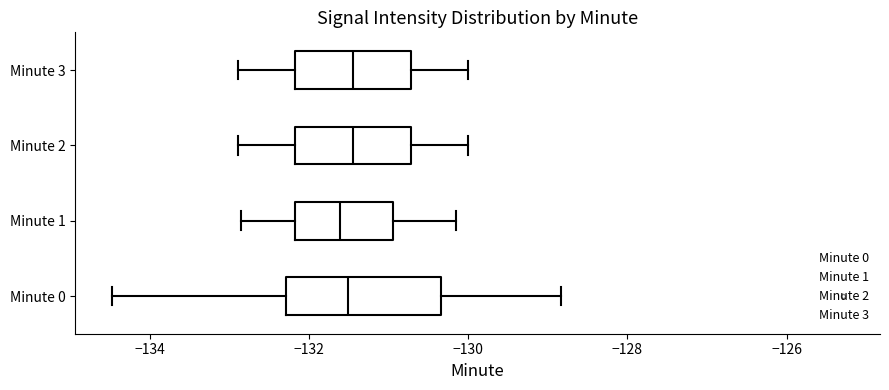

Where is the left edge of the box for Minute 3 on the x-axis? The values are not printed on the chart, so give them approximately, as read against the axis.

-132.2